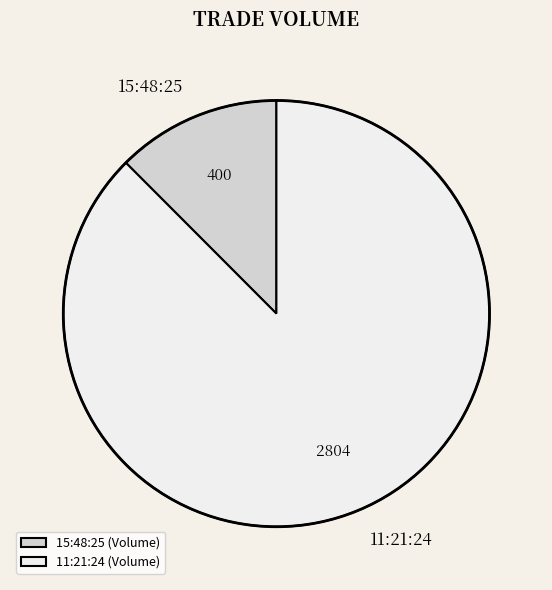

How many slices are in this pie chart?

2